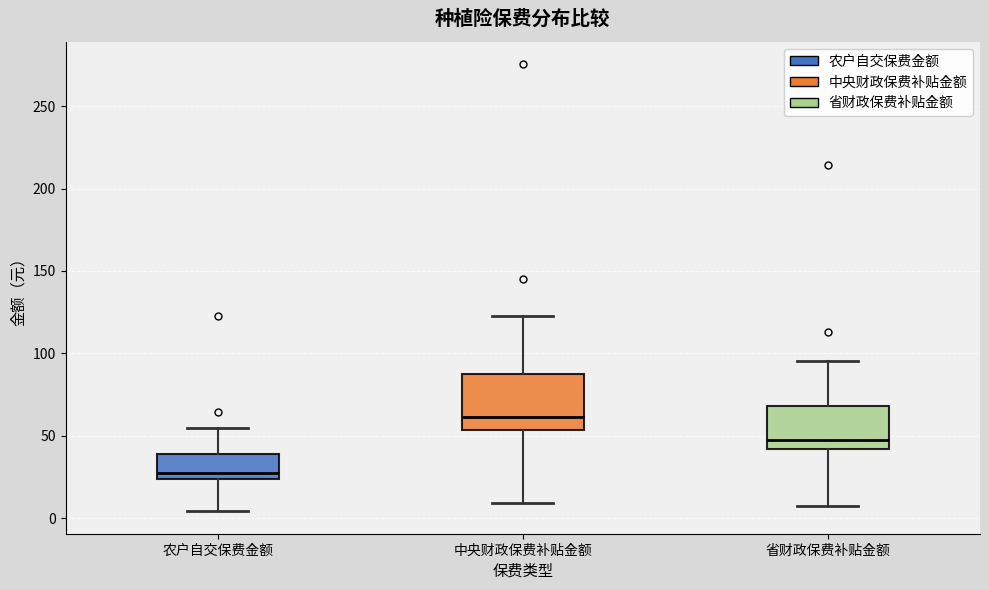

Reading left to right, transcribe this box plot: for each box, give where its median line is, the range the box spans, and where its two whiskers end, as read against the y-axis. The values are not printed on the chart, so give them approximately, as read against the axis.

农户自交保费金额: median 25 (just above the box's lower edge), box 25 to 40, whiskers 5 to 55
中央财政保费补贴金额: median 60, box 55 to 85, whiskers 10 to 120
省财政保费补贴金额: median 50, box 40 to 70, whiskers 5 to 95